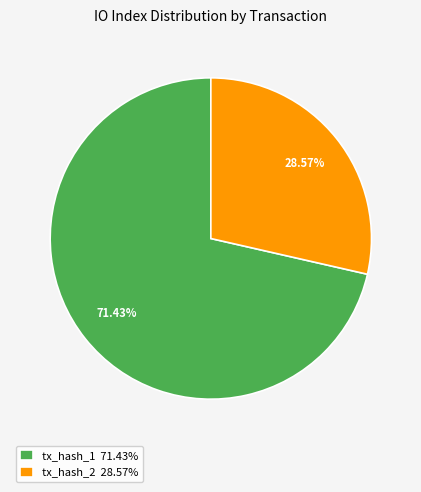

What percentage is the tx_hash_1 slice, to the nearest percent?

71%